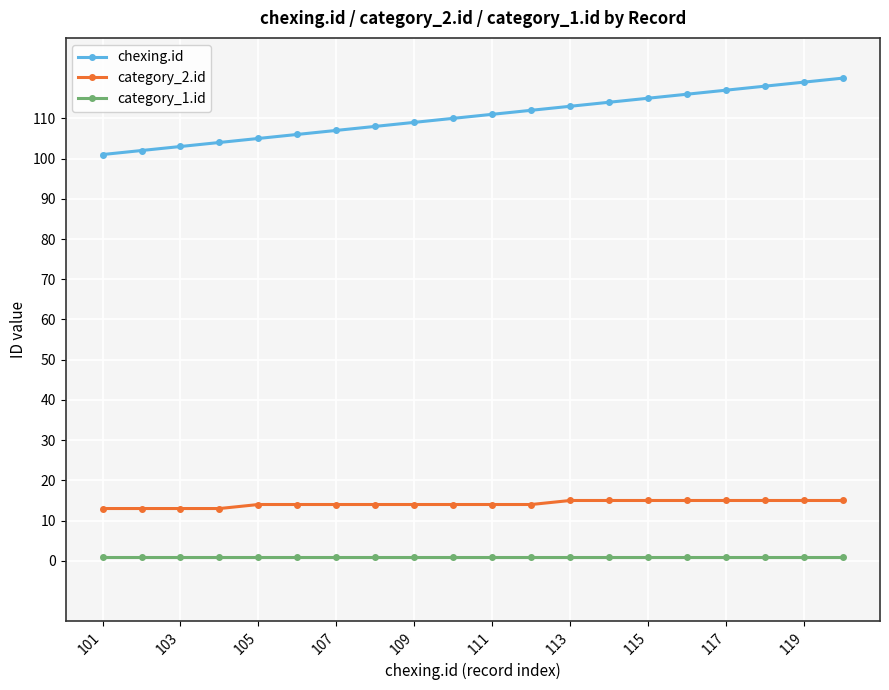

Which series has the largest total across all categories?

chexing.id